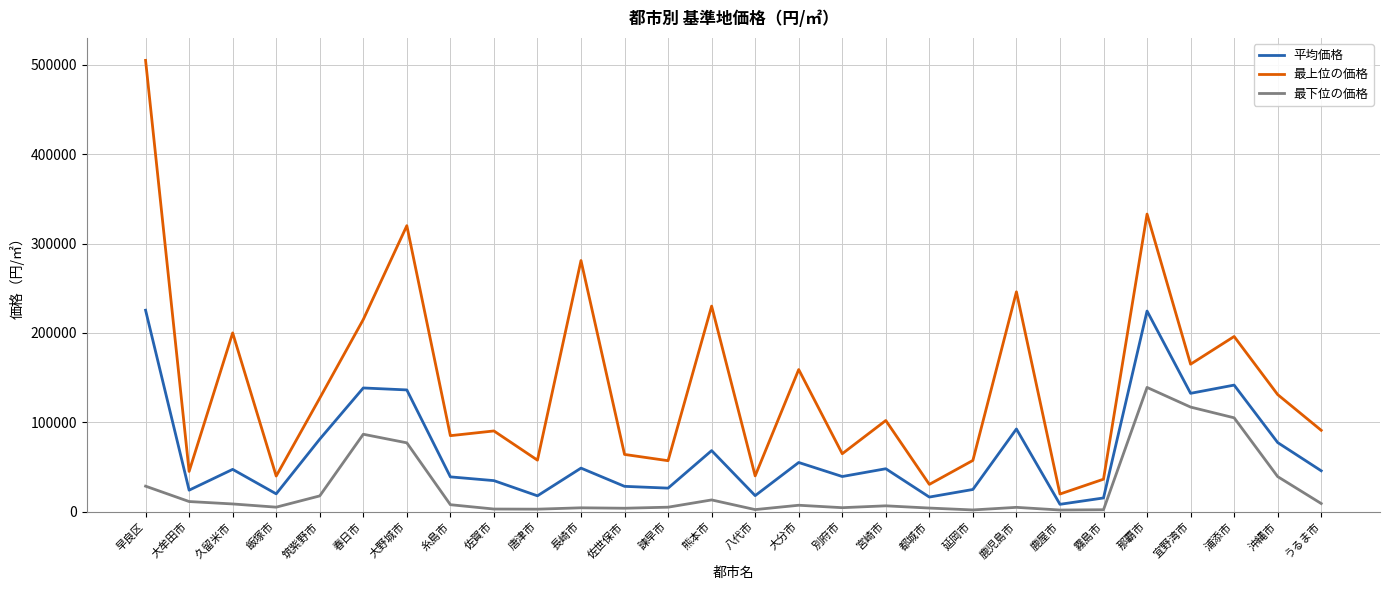

What is the average value of the 平均価格 series?

66929